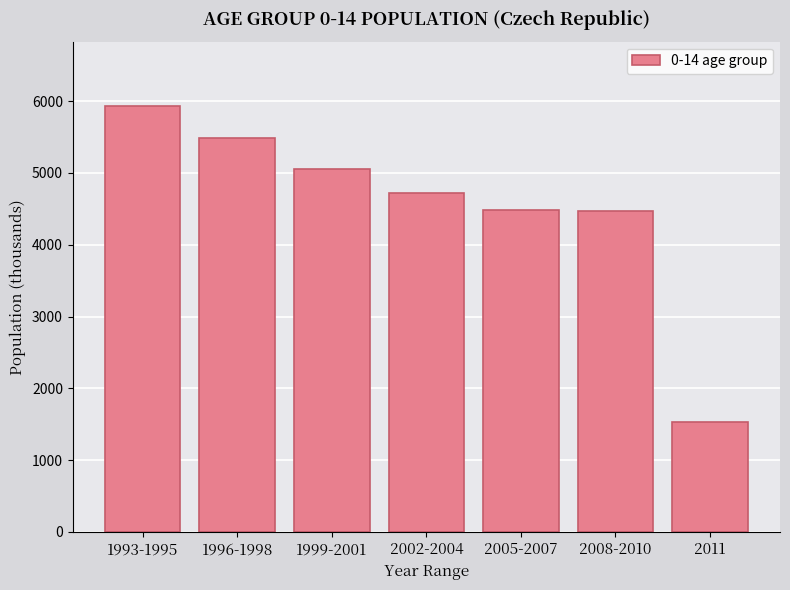

The value at 2008-2010 is 4473.6. True or false?

True